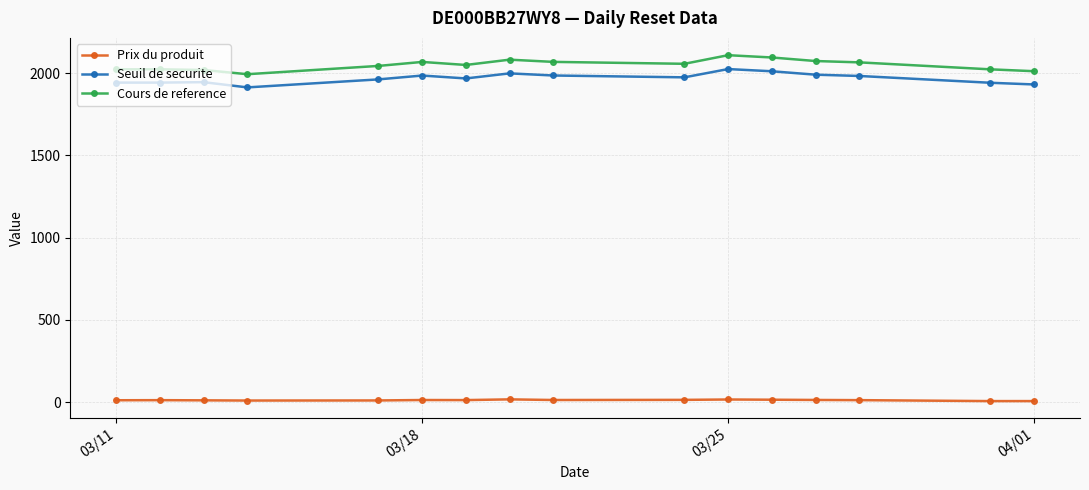

What is the difference between the maximum and second lowest values in the Seuil de securite series?

93.6